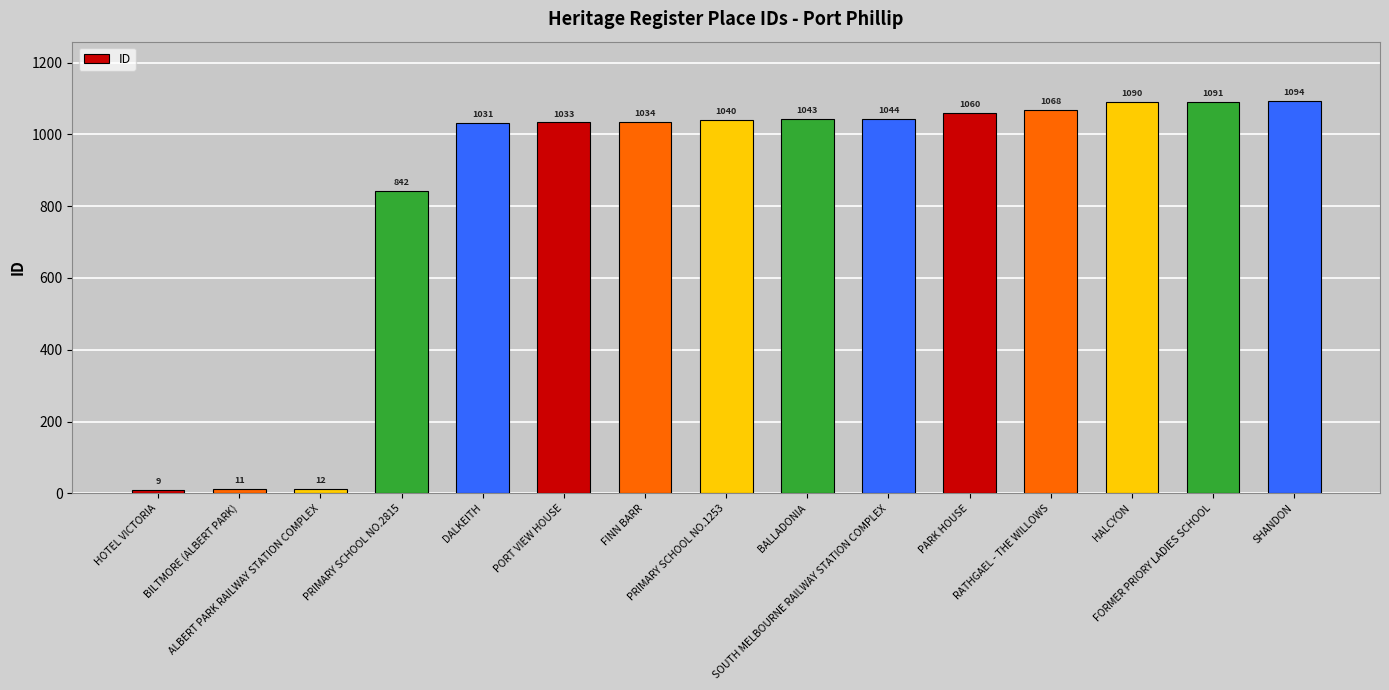

List the labels in order of value, smallest first.

HOTEL VICTORIA, BILTMORE (ALBERT PARK), ALBERT PARK RAILWAY STATION COMPLEX, PRIMARY SCHOOL NO.2815, DALKEITH, PORT VIEW HOUSE, FINN BARR, PRIMARY SCHOOL NO.1253, BALLADONIA, SOUTH MELBOURNE RAILWAY STATION COMPLEX, PARK HOUSE, RATHGAEL - THE WILLOWS, HALCYON, FORMER PRIORY LADIES SCHOOL, SHANDON